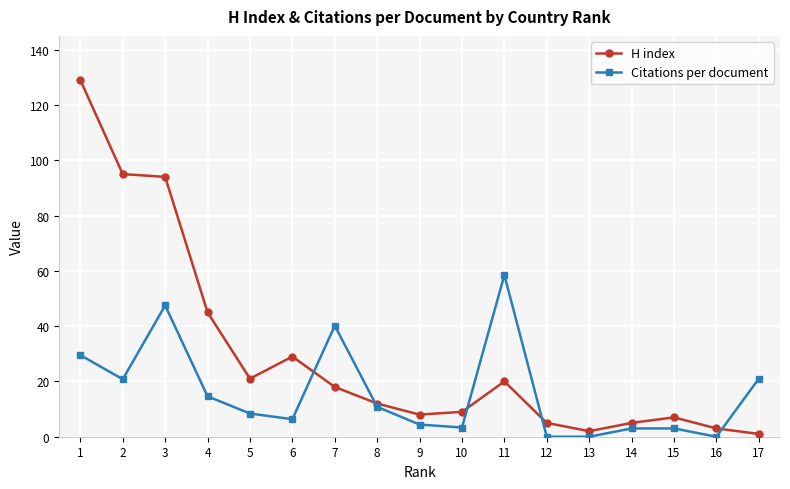

How many distinct data groups are displayed?

2